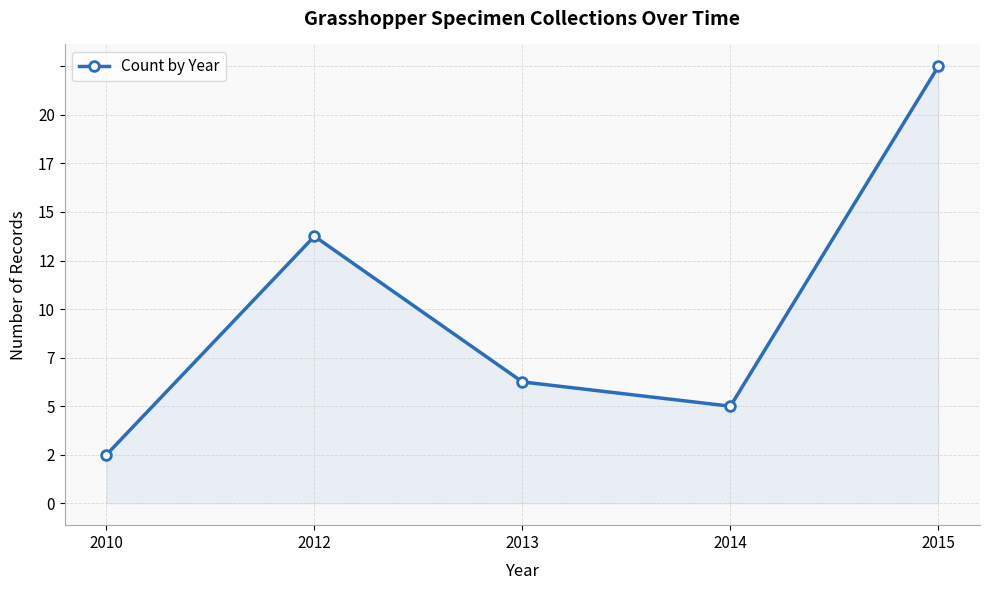

At which category does the data reach its first local peak?

2012